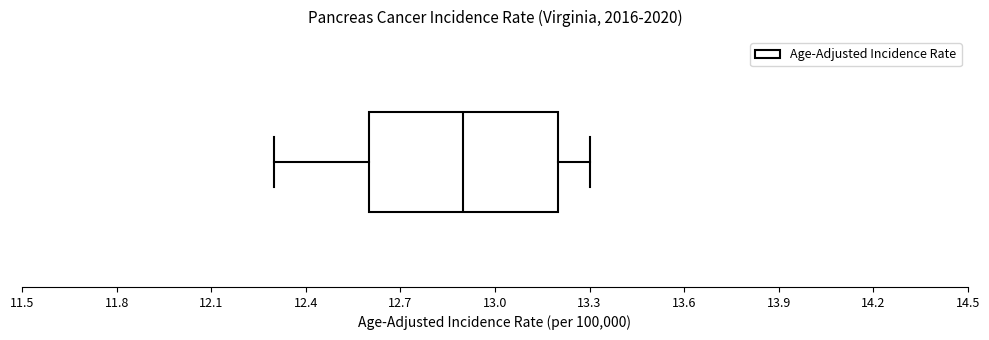

Where does the left whisker of the box end on the x-axis? The values are not printed on the chart, so give them approximately, as read against the axis.

12.3